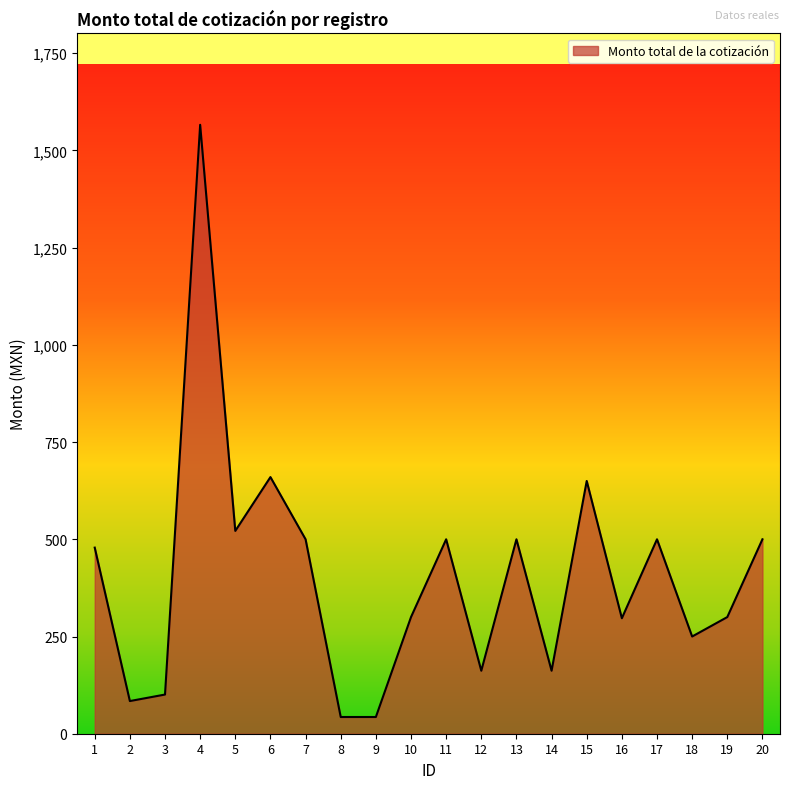

The value at 19 is 300.0. True or false?

True